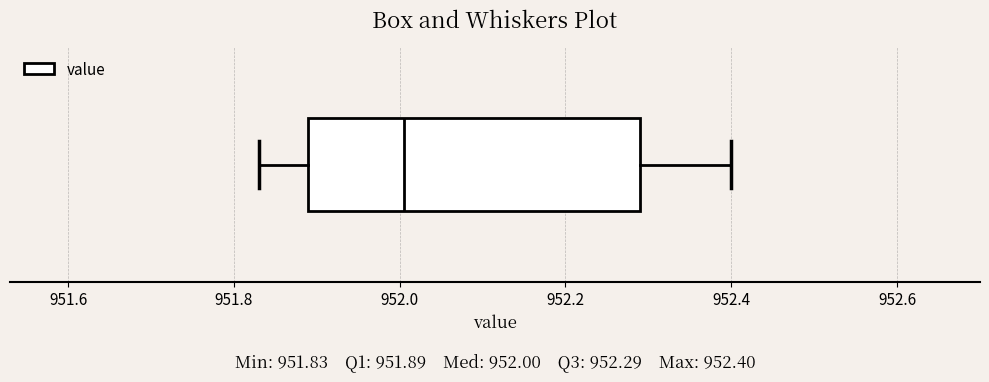

Where does the right whisker of the box end on the x-axis? The values are not printed on the chart, so give them approximately, as read against the axis.

952.40